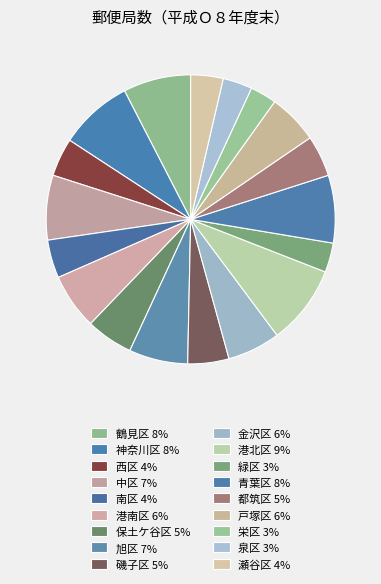

How many segments does this pie chart have?

18